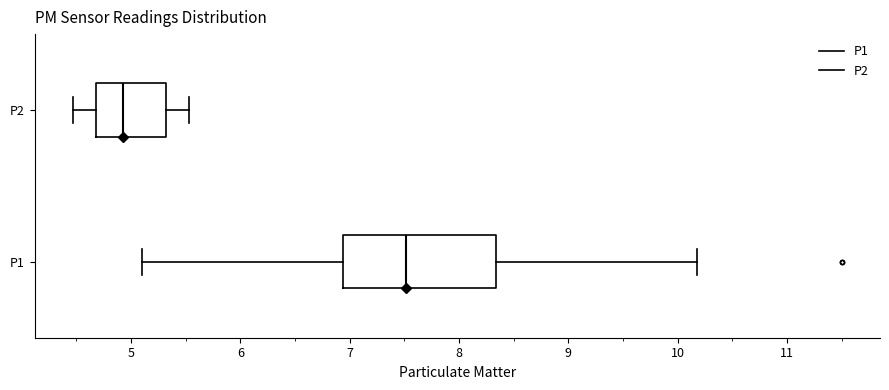

Where does the right whisker of the box for P2 end on the x-axis? The values are not printed on the chart, so give them approximately, as read against the axis.

5.5